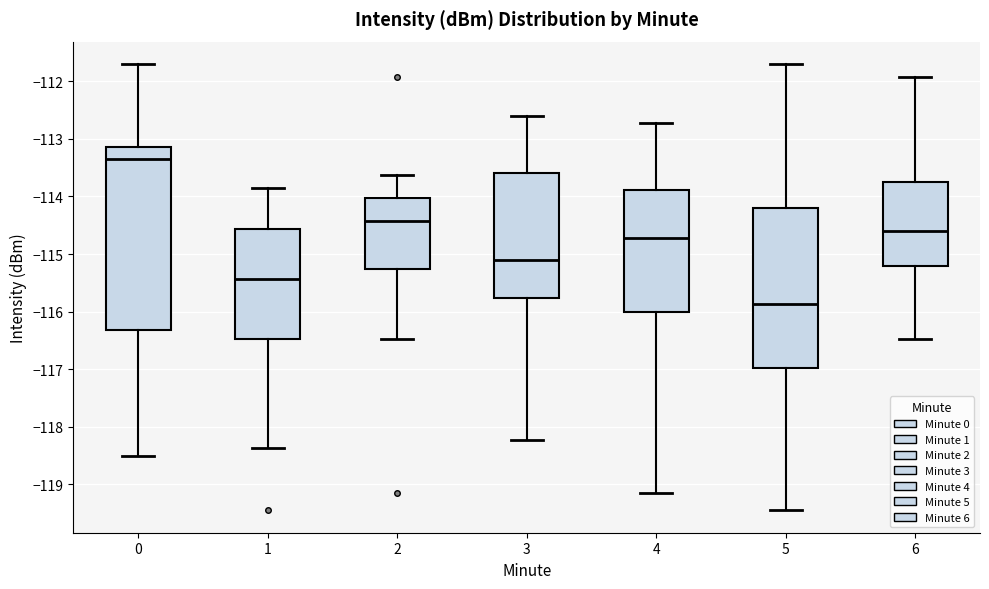

Reading left to right, transcribe this box plot: for each box, give where its median line is, the range the box spans, and where its two whiskers end, as read against the y-axis. The values are not printed on the chart, so give them approximately, as read against the axis.

0: median -113.3, box -116.3 to -113.1, whiskers -118.5 to -111.7
1: median -115.4, box -116.5 to -114.6, whiskers -118.4 to -113.8
2: median -114.4, box -115.3 to -114.0, whiskers -116.5 to -113.6
3: median -115.1, box -115.8 to -113.6, whiskers -118.2 to -112.6
4: median -114.7, box -116.0 to -113.9, whiskers -119.1 to -112.7
5: median -115.9, box -117.0 to -114.2, whiskers -119.4 to -111.7
6: median -114.6, box -115.2 to -113.8, whiskers -116.5 to -111.9